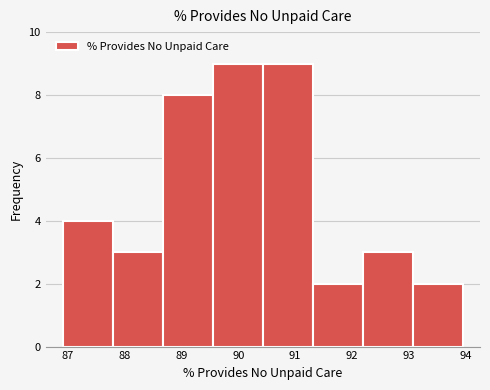

Reading left to right, list every bar in this chart as the range it spans on the x-axis followed by its height. Neither the bar edges nor the heights are printed on the chart, so give them approximately, as read against the axes.

86.9 to 87.8: 4
87.8 to 88.7: 3
88.7 to 89.6: 8
89.6 to 90.4: 9
90.4 to 91.3: 9
91.3 to 92.2: 2
92.2 to 93.1: 3
93.1 to 94.0: 2